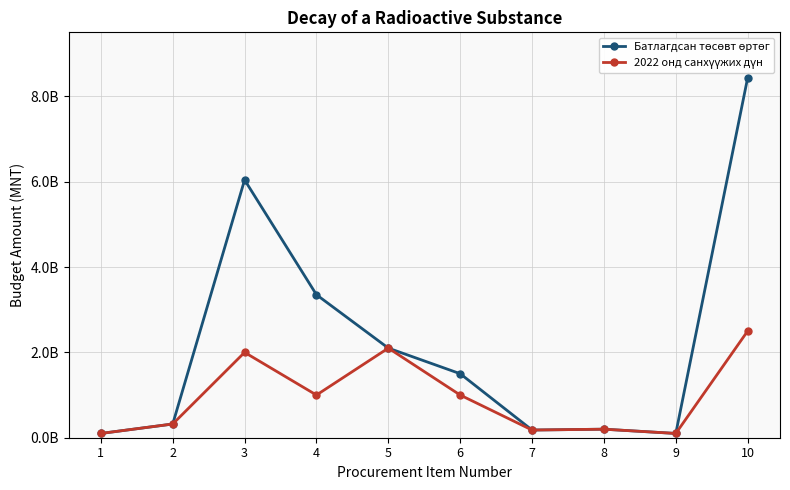

Rank the series at 1 from lowest to highest value.

Батлагдсан төсөвт өртөг, 2022 онд санхүүжих дүн